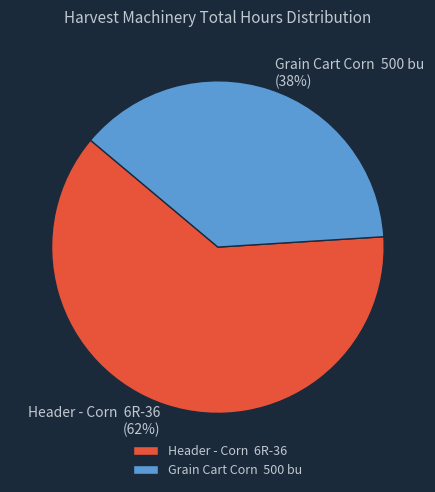

True or false: Grain Cart Corn 500 bu accounts for 51% of the total.

False